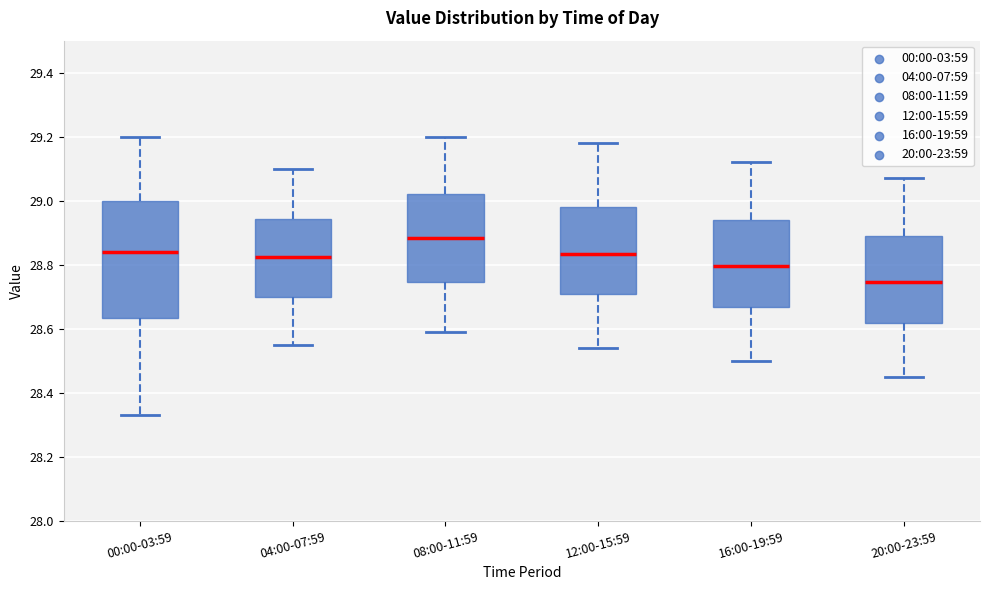

Reading left to right, transcribe this box plot: for each box, give where its median line is, the range the box spans, and where its two whiskers end, as read against the y-axis. The values are not printed on the chart, so give them approximately, as read against the axis.

00:00-03:59: median 28.84, box 28.64 to 29.00, whiskers 28.34 to 29.20
04:00-07:59: median 28.82, box 28.70 to 28.94, whiskers 28.56 to 29.10
08:00-11:59: median 28.88, box 28.74 to 29.02, whiskers 28.60 to 29.20
12:00-15:59: median 28.84, box 28.70 to 28.98, whiskers 28.54 to 29.18
16:00-19:59: median 28.80, box 28.66 to 28.94, whiskers 28.50 to 29.12
20:00-23:59: median 28.74, box 28.62 to 28.90, whiskers 28.46 to 29.08